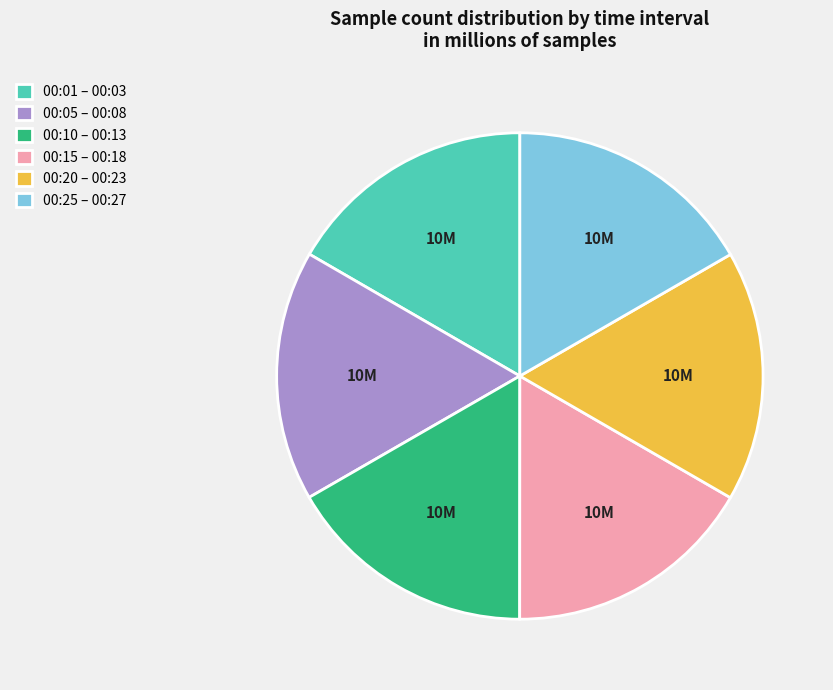

What is the ratio of the value at 00:10 – 00:13 to the value at 00:05 – 00:08?

1.0